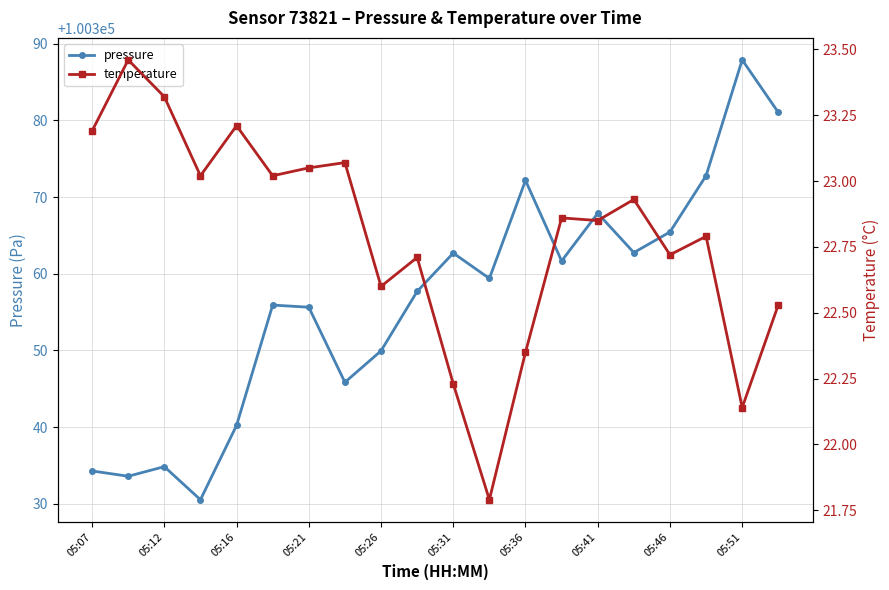

What is the highest value of the pressure series?

100387.9